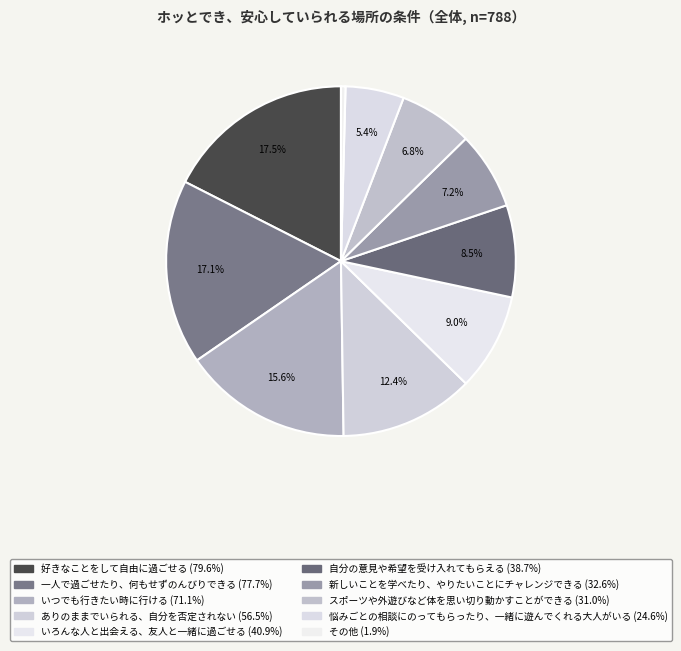

To the nearest percent, what is the combined percentage of 悩みごとの相談にのってもらったり、一緒に遊んでくれる大人がいる and その他?

6%